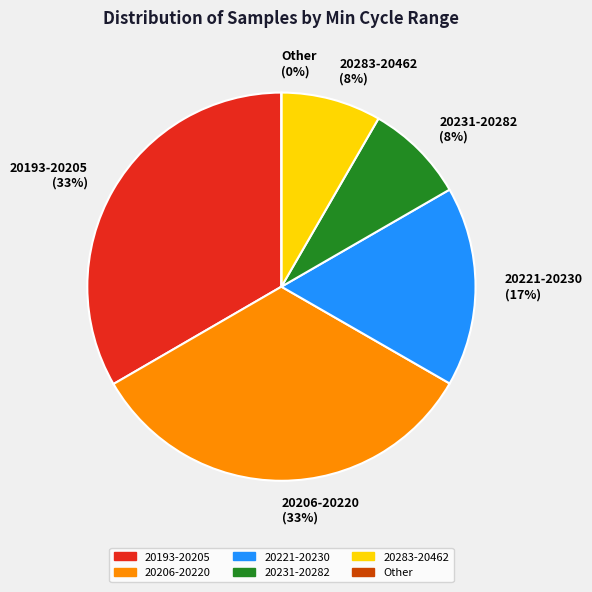

Is it true that 28 is 8% of the pie?

True